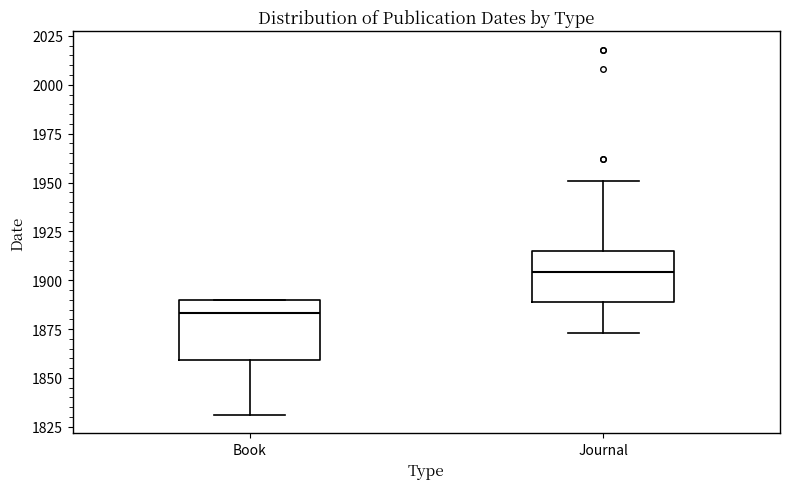

Which box is the tallest, from its lower edge to its upper edge?

Book